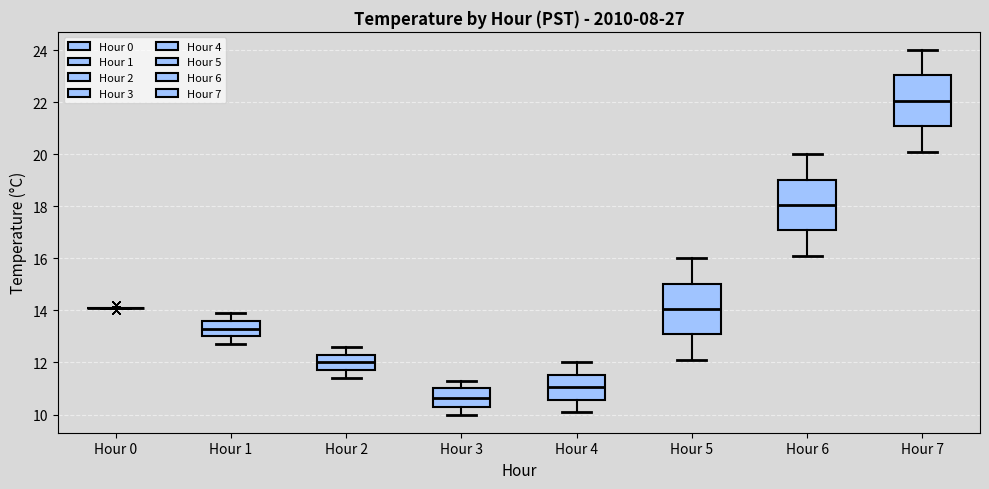

Where is the upper edge of the box for Hour 1 on the y-axis? The values are not printed on the chart, so give them approximately, as read against the axis.

13.6